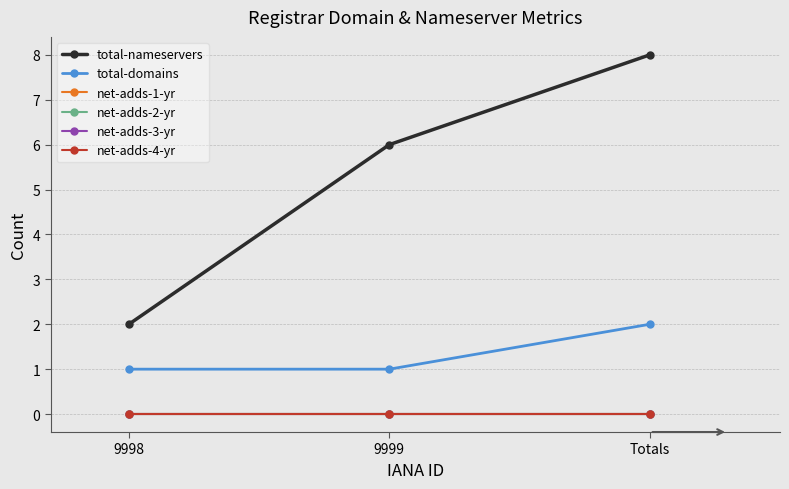

Is this an area chart (filled region under the line)?

No